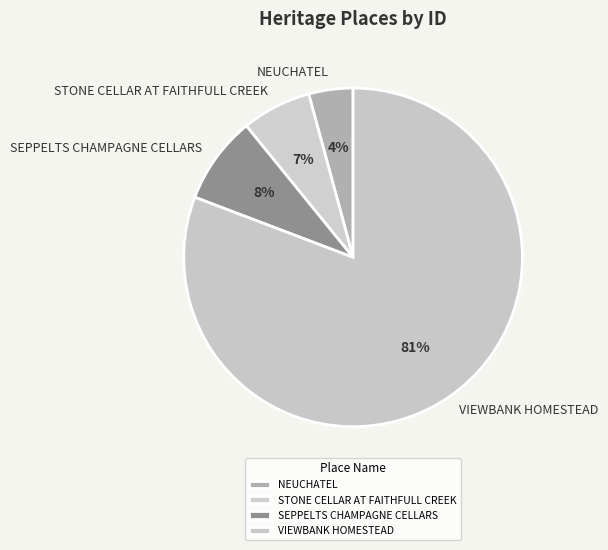

Rank the categories by value from lowest to highest.

NEUCHATEL, STONE CELLAR AT FAITHFULL CREEK, SEPPELTS CHAMPAGNE CELLARS, VIEWBANK HOMESTEAD